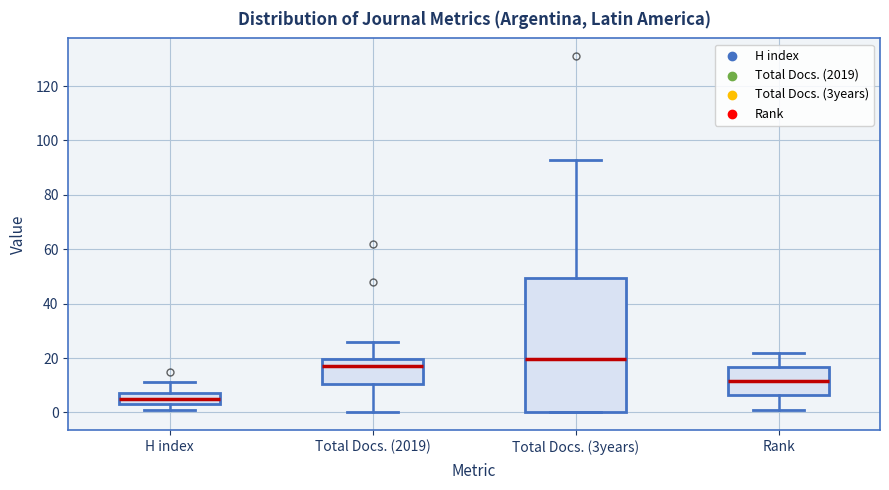

Reading left to right, transcribe this box plot: for each box, give where its median line is, the range the box spans, and where its two whiskers end, as read against the y-axis. The values are not printed on the chart, so give them approximately, as read against the axis.

H index: median 6, box 4 to 8, whiskers 2 to 12
Total Docs. (2019): median 18, box 10 to 20, whiskers 0 to 26
Total Docs. (3years): median 20, box 0 to 50, whiskers 0 to 94
Rank: median 12, box 6 to 16, whiskers 2 to 22